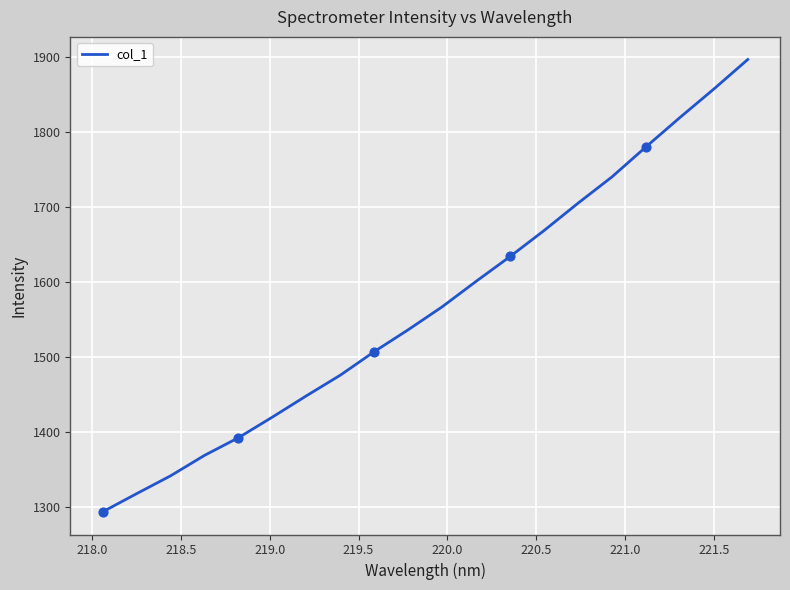

What is the difference between the maximum and minimum values?

602.5